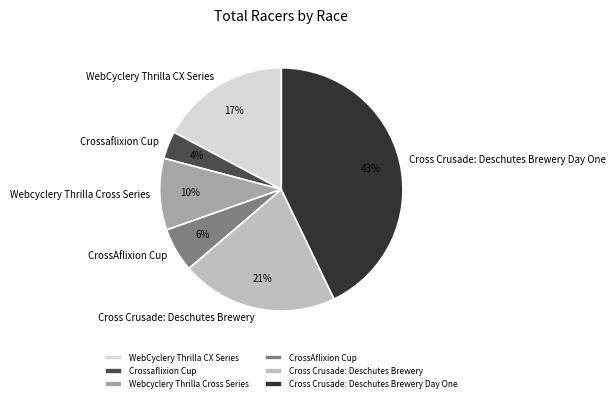

How many segments does this pie chart have?

6